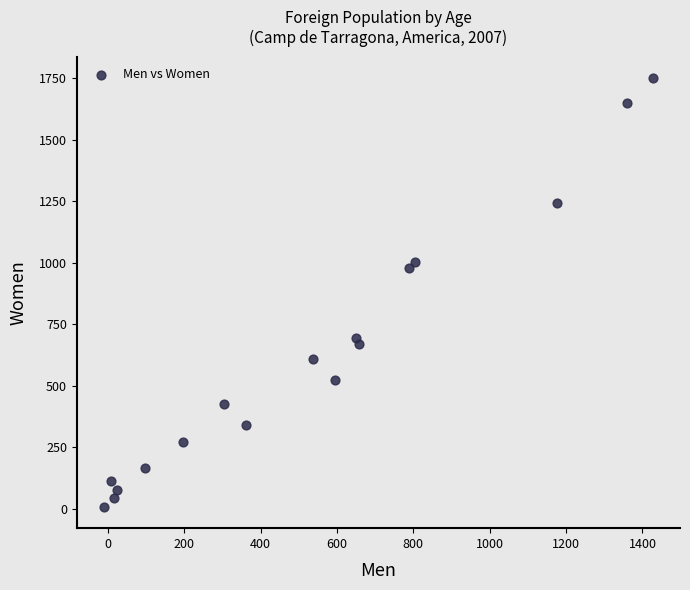

What is the range of Y values (max minus min)?

1742.9